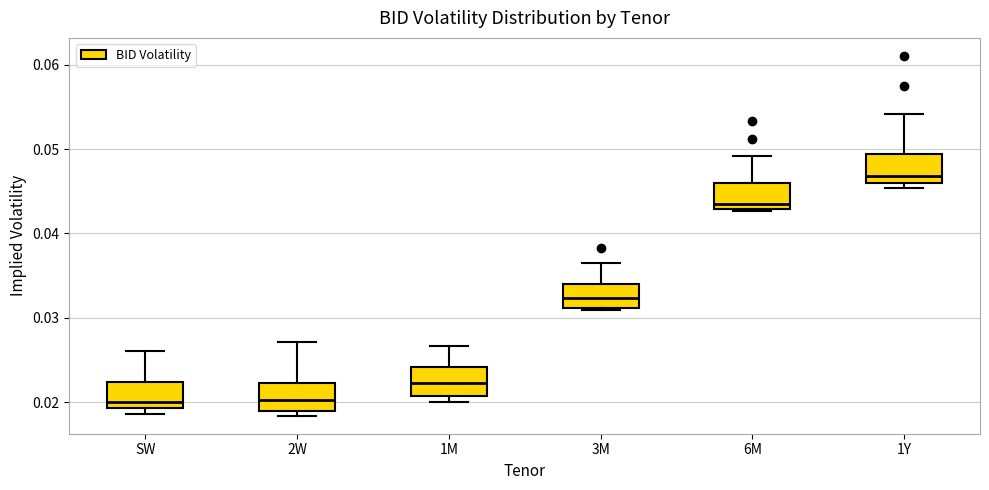

Which box's median line is the highest?

1Y